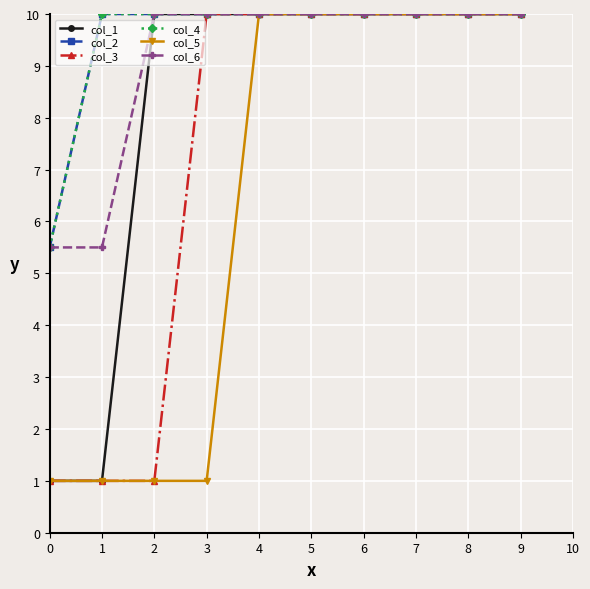

What is the sum of the col_3 values at 7 and 2?

11.0